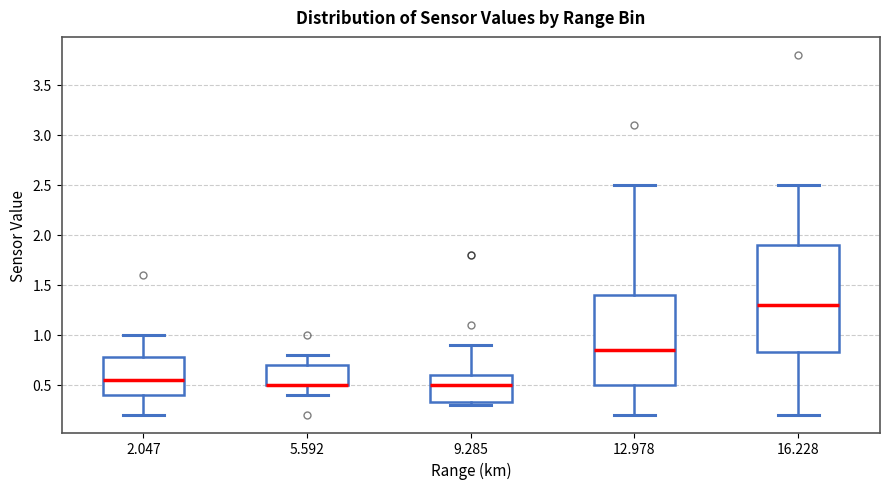

Where is the upper edge of the box at x = 16.228 on the y-axis? The values are not printed on the chart, so give them approximately, as read against the axis.

1.90